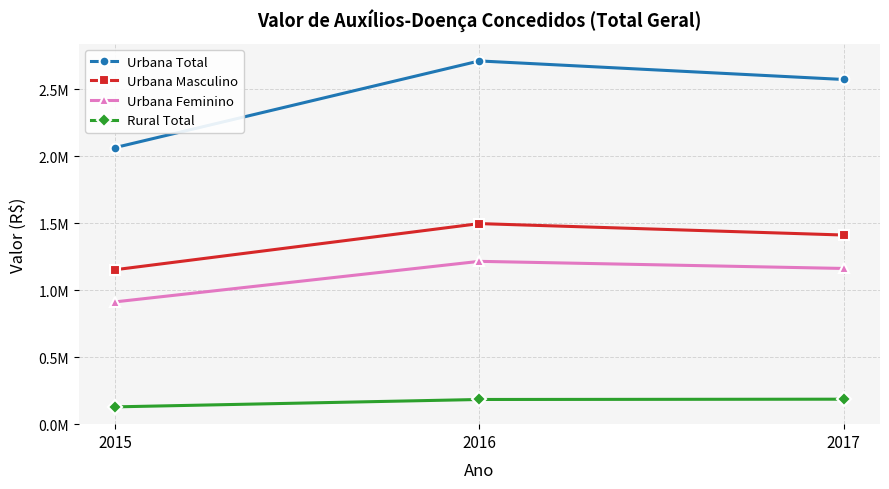

What are all the series names shown in the legend?

Urbana Total, Urbana Masculino, Urbana Feminino, Rural Total